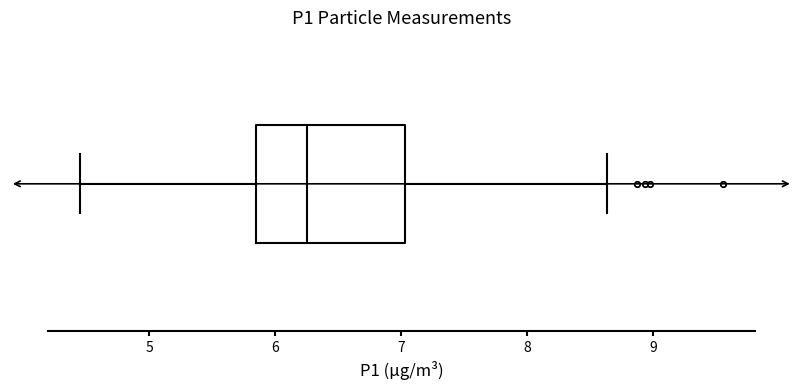

Transcribe this box plot: give where the median line is, the range the box spans, and where the two whiskers end, as read against the x-axis. The values are not printed on the chart, so give them approximately, as read against the axis.

median 6.3, box 5.8 to 7.0, whiskers 4.5 to 8.6